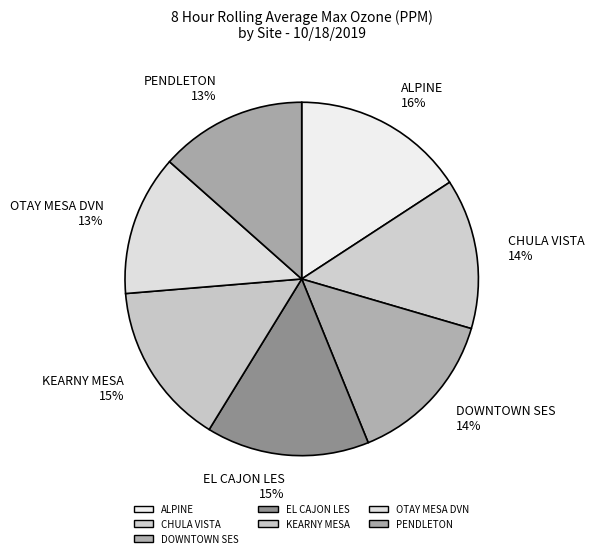

To the nearest percent, what portion does OTAY MESA DVN represent?

13%